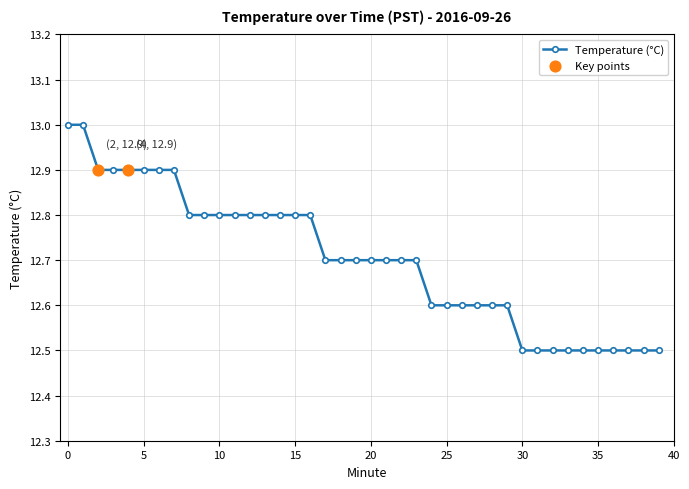

What is the greatest value displayed?

13.0